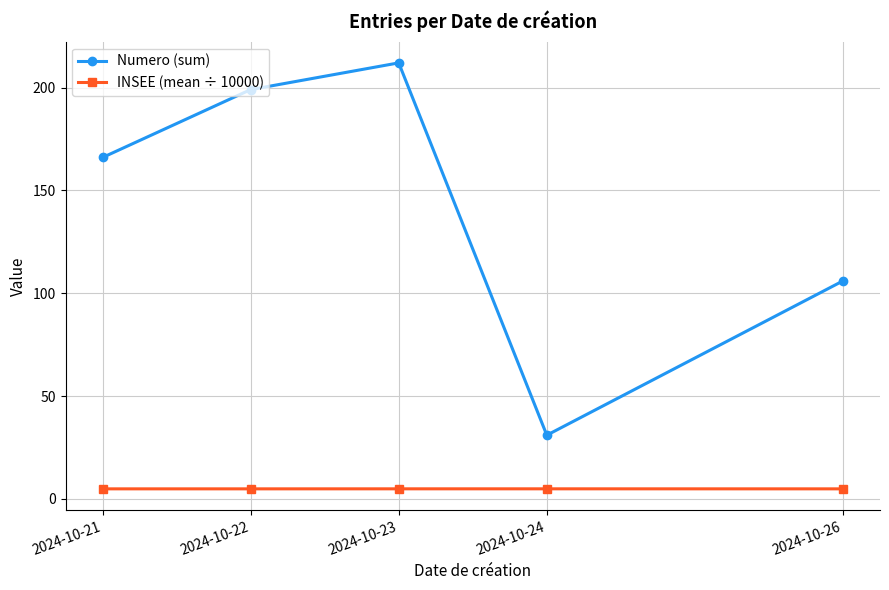

Rank the series by their average value, from highest to lowest.

Numero (sum), INSEE (mean ÷ 10000)